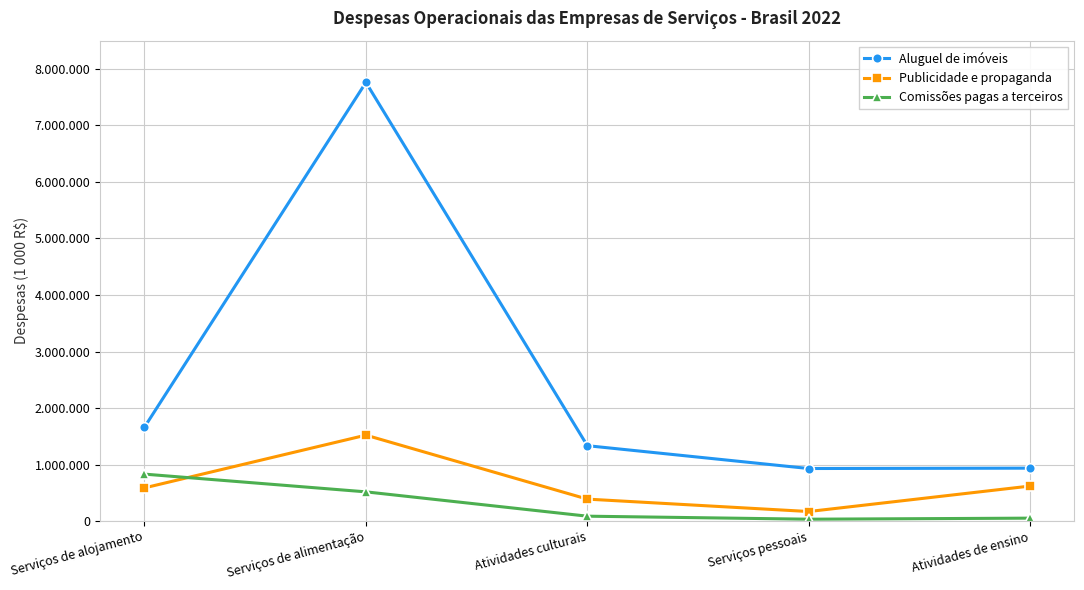

Reading left to right, list all the values displayed in this chart.

Aluguel de imóveis: 1662405	7761309	1333685	929661	936195
Publicidade e propaganda: 587048	1520240	388410	168729	619735
Comissões pagas a terceiros: 830675	516868	86403	32937	51623